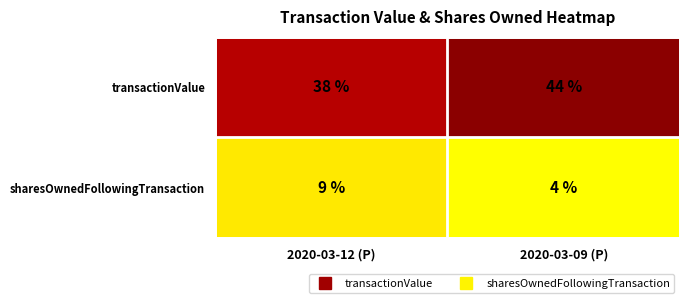

How many categories are shown in the chart?

2